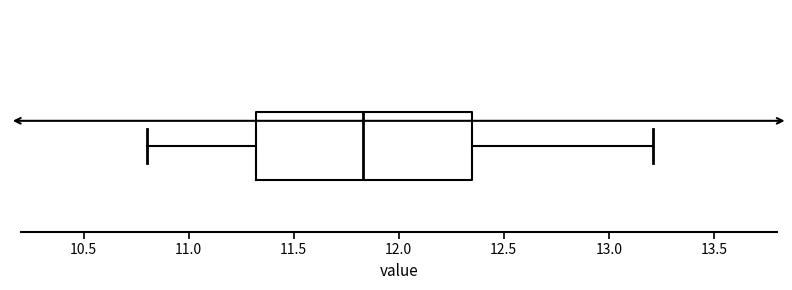

Where does the left whisker of the box end on the x-axis? The values are not printed on the chart, so give them approximately, as read against the axis.

10.80